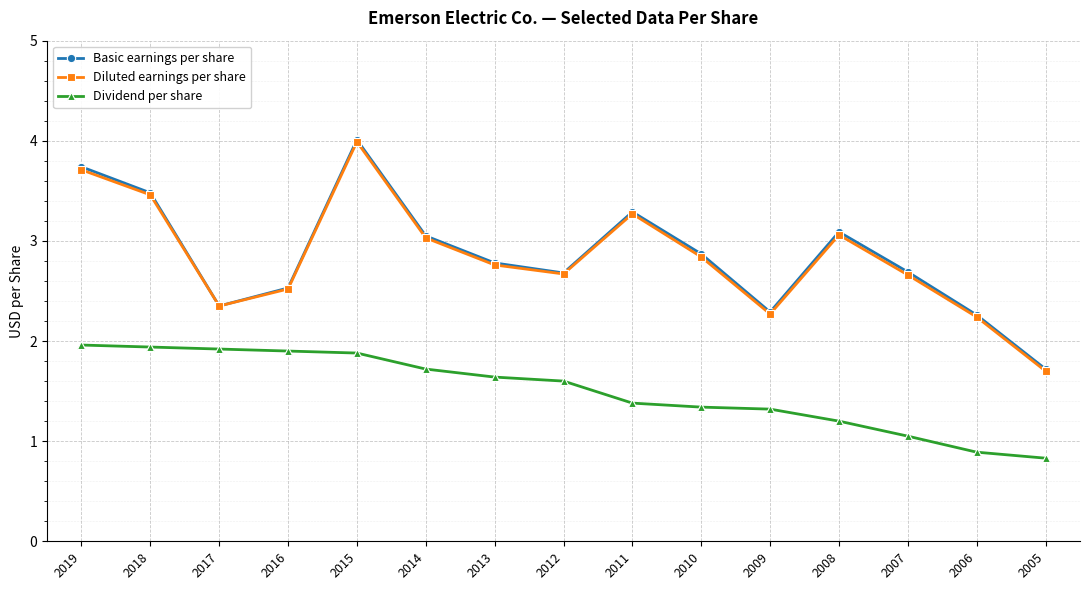

True or false: Diluted earnings per share and Dividend per share cross at least once.

False